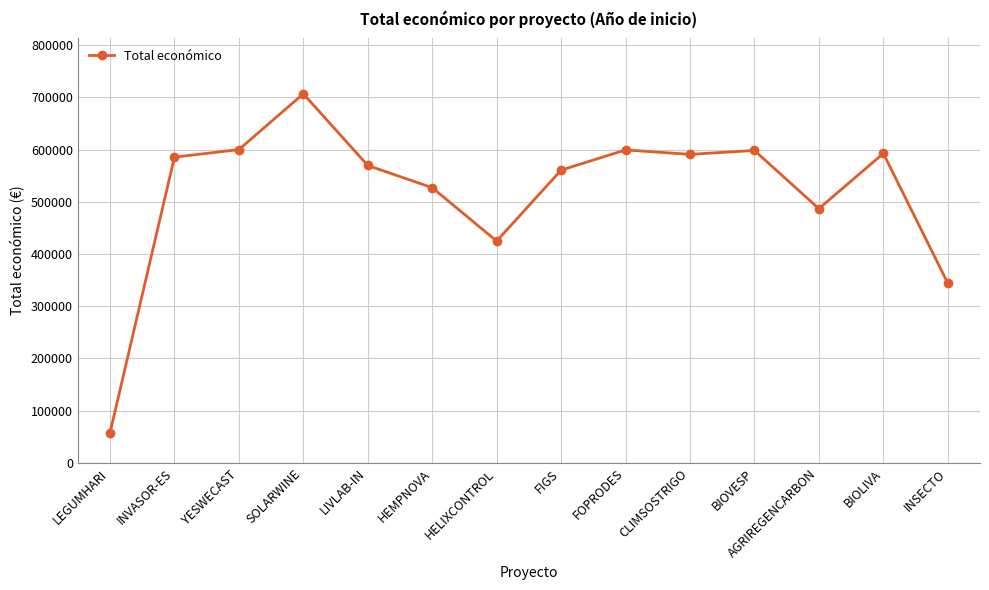

What is the value of the 4th point from the left?

706697